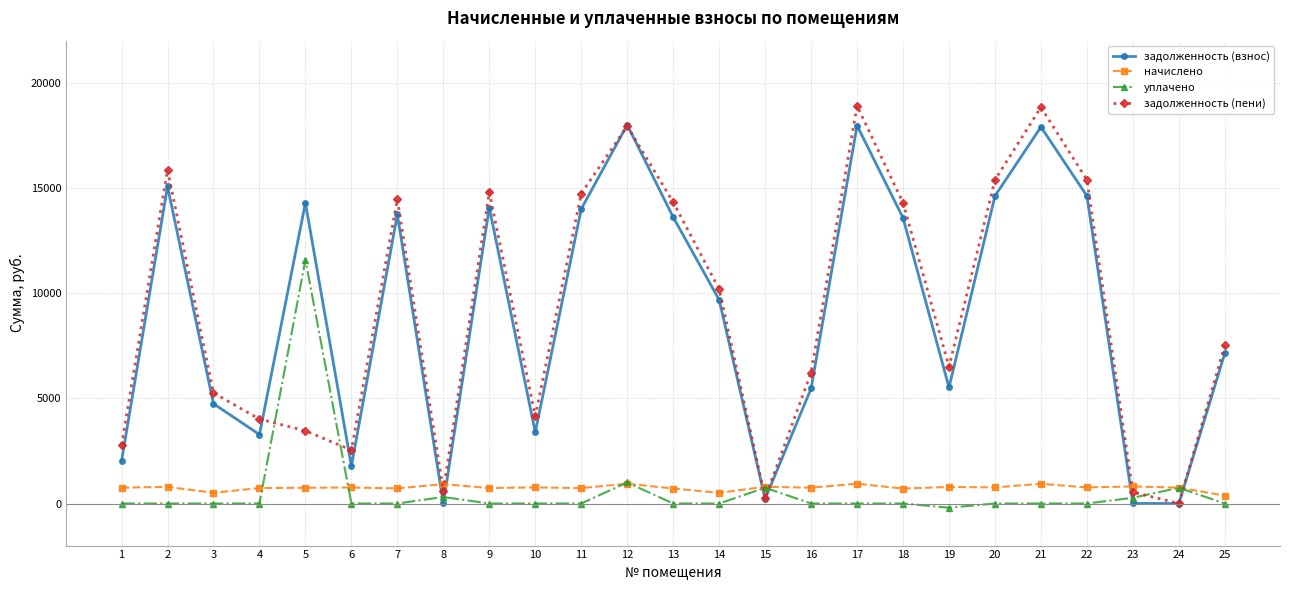

Which series ends up on top after the final intersection of задолженность (пени) and уплачено?

задолженность (пени)